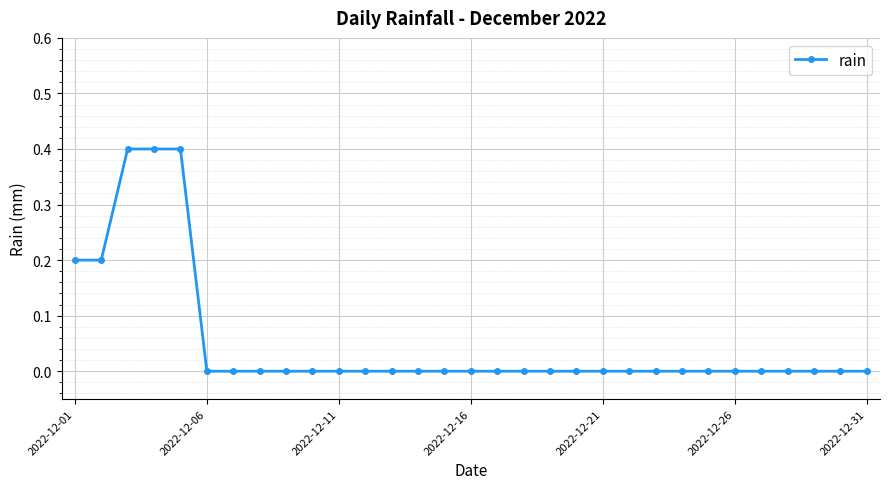

Does the chart display data point markers on the line(s)?

Yes